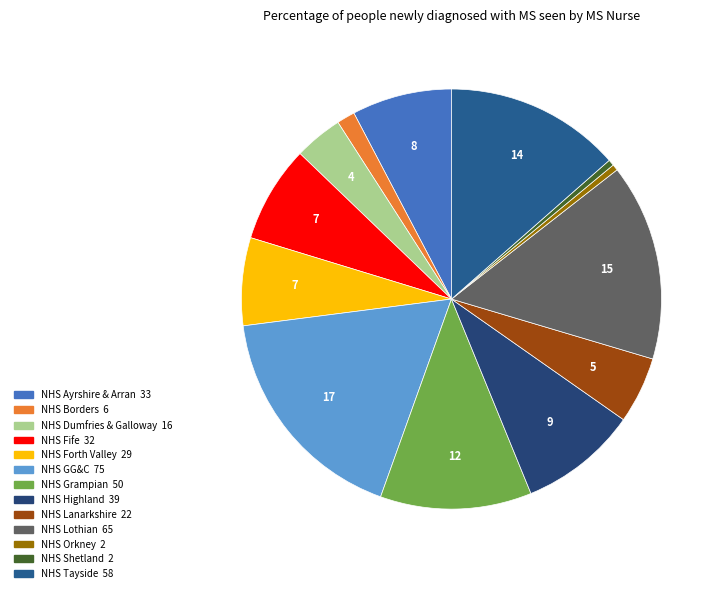

How much of the chart is everything except NHS Fife?

92.5%